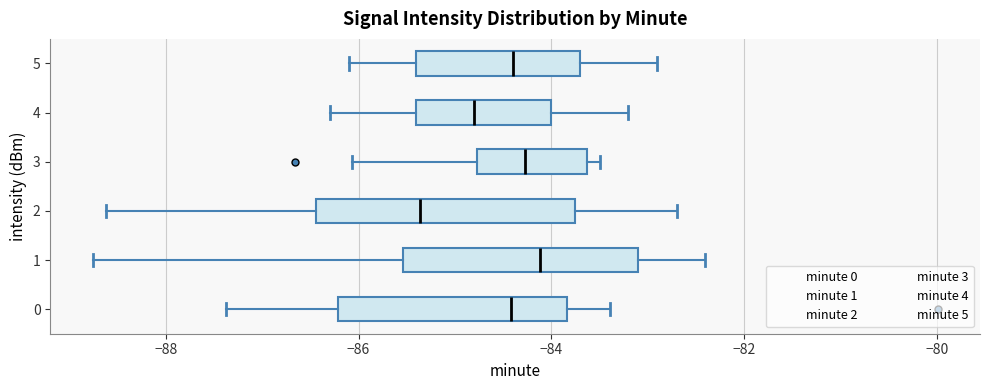

Reading bottom to top, transcribe this box plot: for each box, give where its median line is, the range the box spans, and where its two whiskers end, as read against the x-axis. The values are not printed on the chart, so give them approximately, as read against the axis.

0: median -84.4, box -86.2 to -83.8, whiskers -87.4 to -83.4
1: median -84.2, box -85.6 to -83.0, whiskers -88.8 to -82.4
2: median -85.4, box -86.4 to -83.8, whiskers -88.6 to -82.6
3: median -84.2, box -84.8 to -83.6, whiskers -86.0 to -83.4
4: median -84.8, box -85.4 to -84.0, whiskers -86.2 to -83.2
5: median -84.4, box -85.4 to -83.6, whiskers -86.0 to -82.8